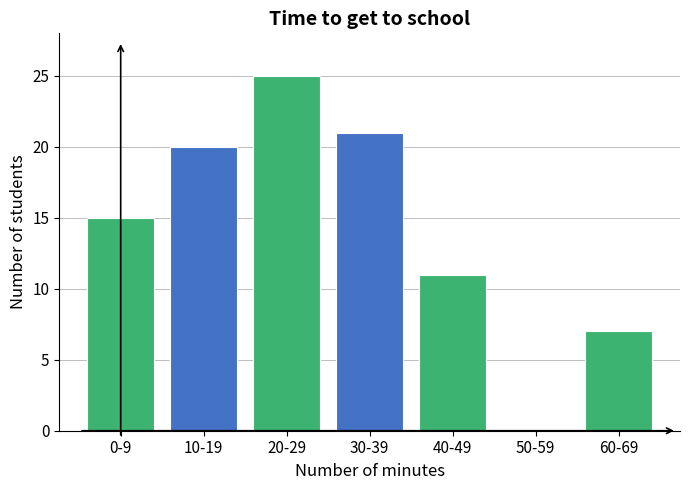

Reading left to right, what are all the values shown in this chart?

0-9=15	10-19=20	20-29=25	30-39=21	40-49=11	50-59=0	60-69=7